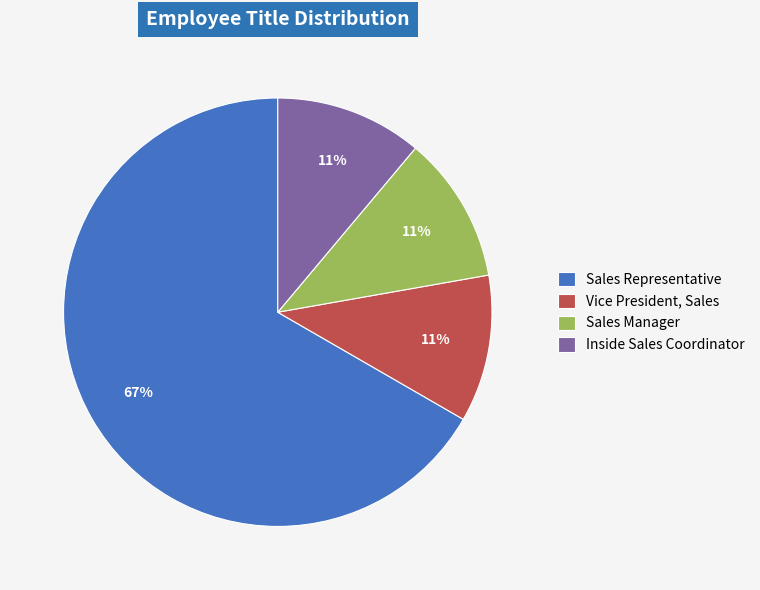

How many slices are in this pie chart?

4